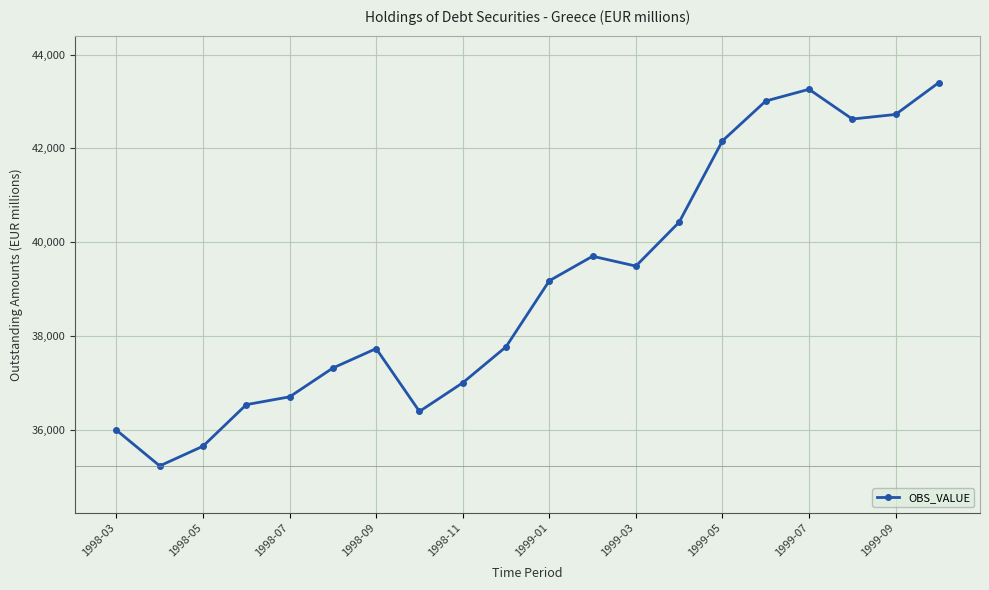

What is the greatest value displayed?

43403.2